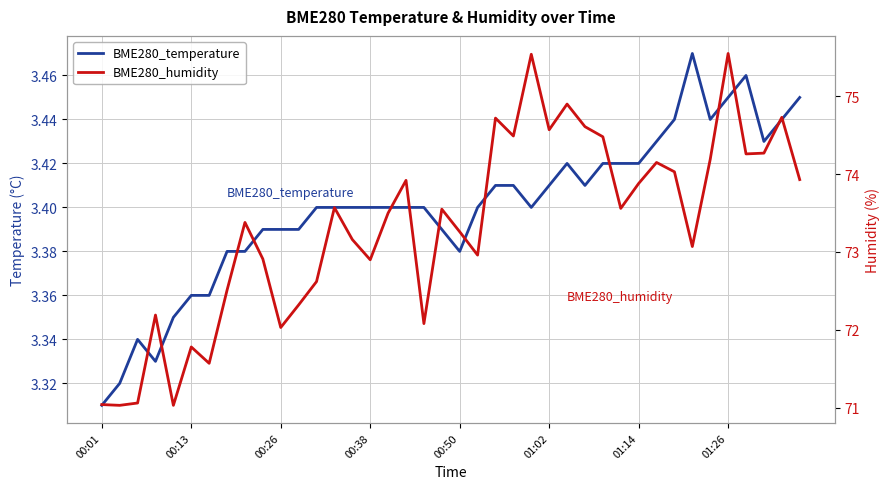

Reading left to right, extract all data points from this chart.

BME280_temperature: 3.3	3.3	3.3	3.3	3.4	3.4	3.4	3.4	3.4	3.4	3.4	3.4	3.4	3.4	3.4	3.4	3.4	3.4	3.4	3.4	3.4	3.4	3.4	3.4	3.4	3.4	3.4	3.4	3.4	3.4	3.4	3.4	3.4	3.5	3.4	3.5	3.5	3.4	3.4	3.5
BME280_humidity: 71.0	71.0	71.1	72.2	71.0	71.8	71.6	72.5	73.4	72.9	72.0	72.3	72.6	73.6	73.2	72.9	73.5	73.9	72.1	73.5	73.3	73.0	74.7	74.5	75.5	74.6	74.9	74.6	74.5	73.6	73.9	74.2	74.0	73.1	74.2	75.5	74.3	74.3	74.7	73.9